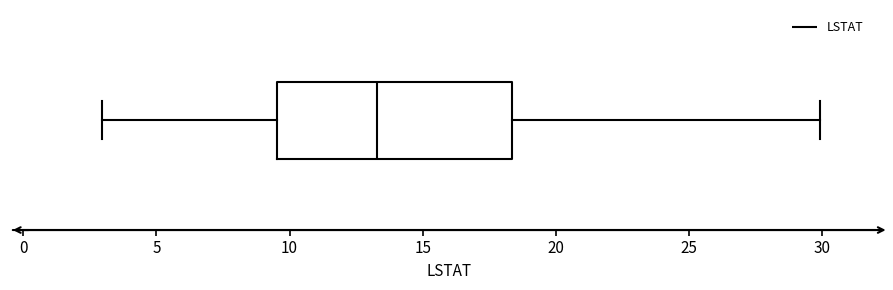

Where does the median line of the box sit on the x-axis? The values are not printed on the chart, so give them approximately, as read against the axis.

13.5